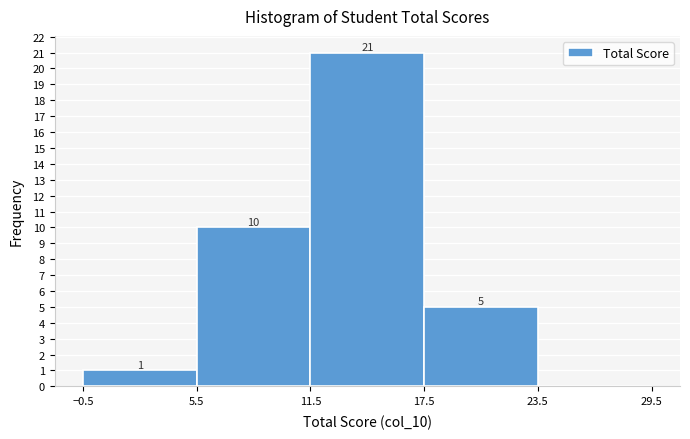

Which range on the x-axis has the tallest bar?

11.5 to 17.5